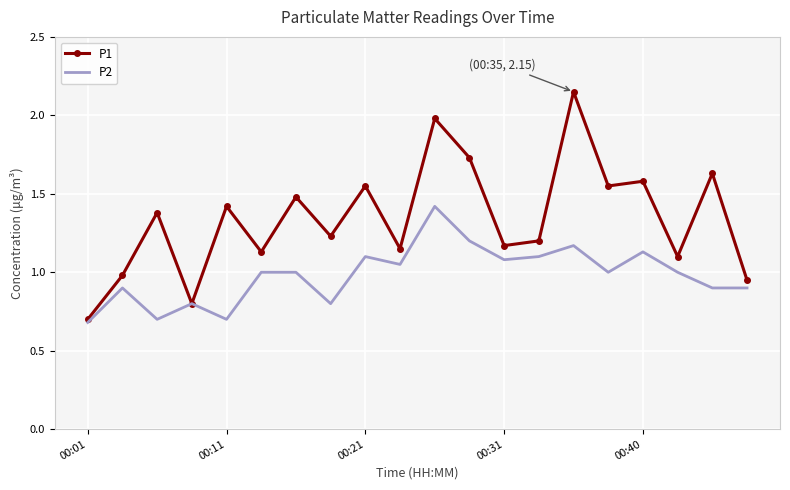

Rank the series by their maximum value, from highest to lowest.

P1, P2